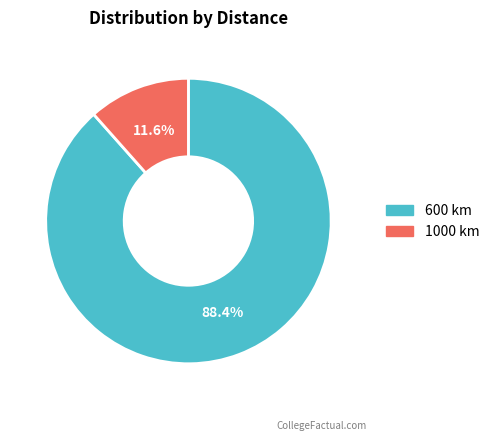

Which category has the smallest portion of the pie?

1000